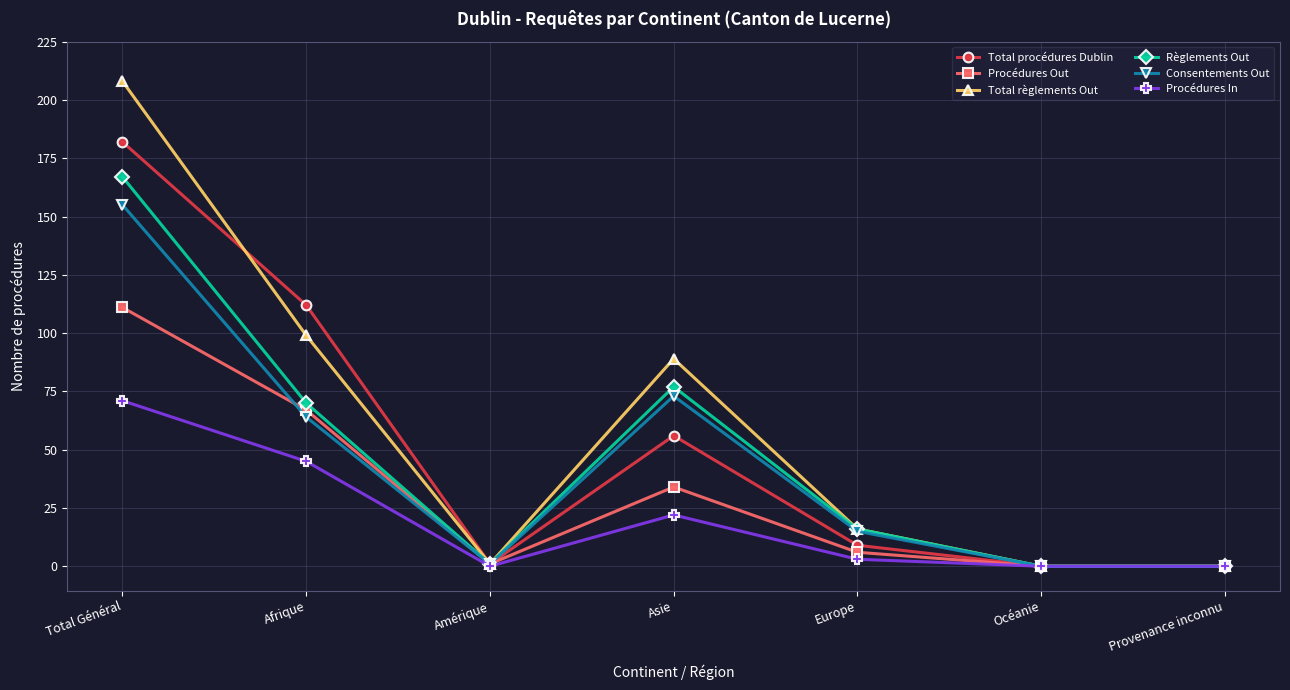

At which category is the sum across all series the highest?

Total Général